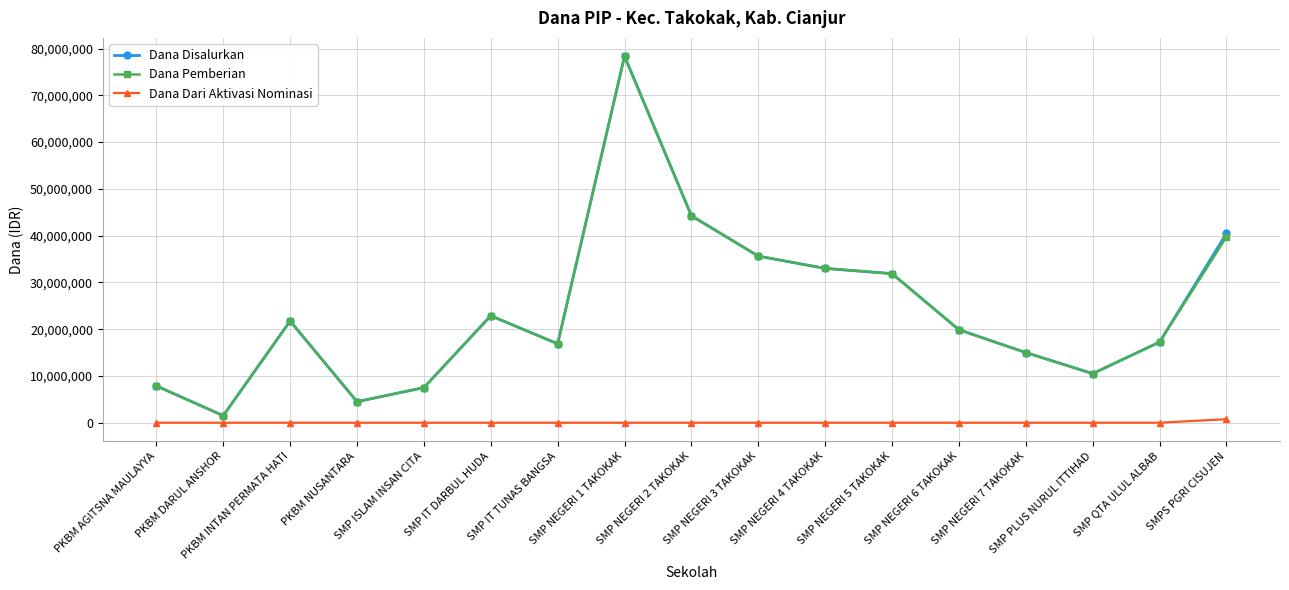

At how many categories does at least one series exceed 65272659?

1